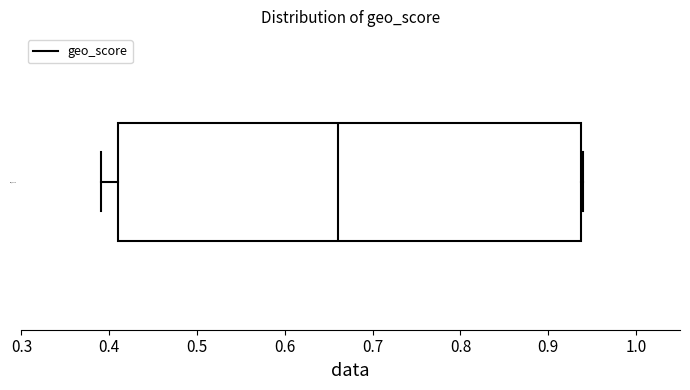

Read this box plot against the x-axis: the position of the median line, the range covered by the box, and the ends of both whiskers. The values are not printed on the chart, so give them approximately, as read against the axis.

median 0.66, box 0.41 to 0.94, whiskers 0.39 to 0.94